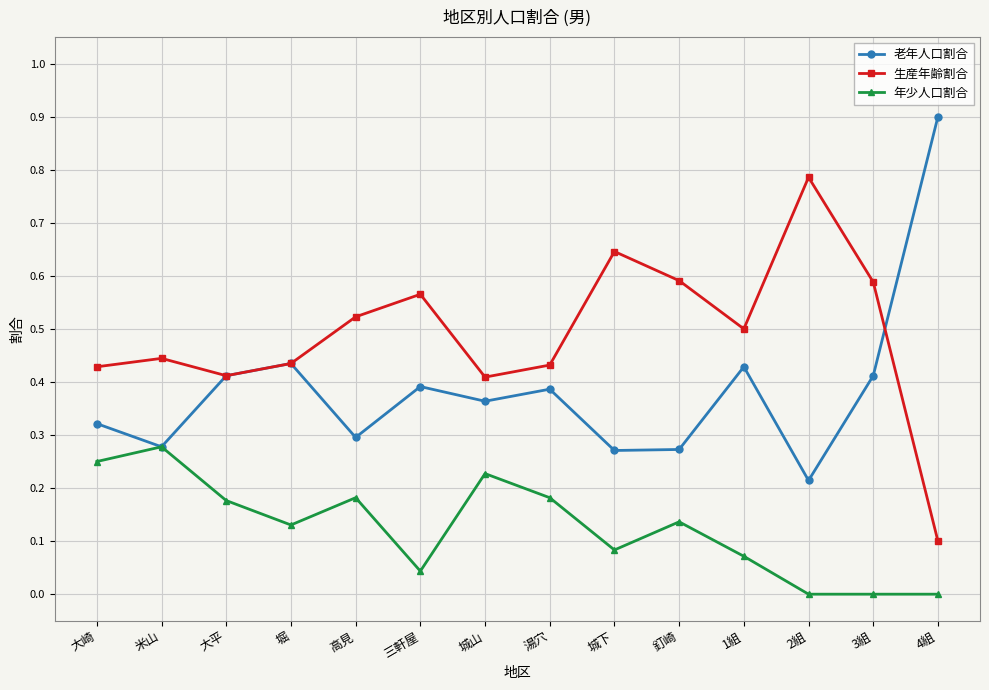

Rank the series at 高見 from highest to lowest value.

生産年齢割合, 老年人口割合, 年少人口割合